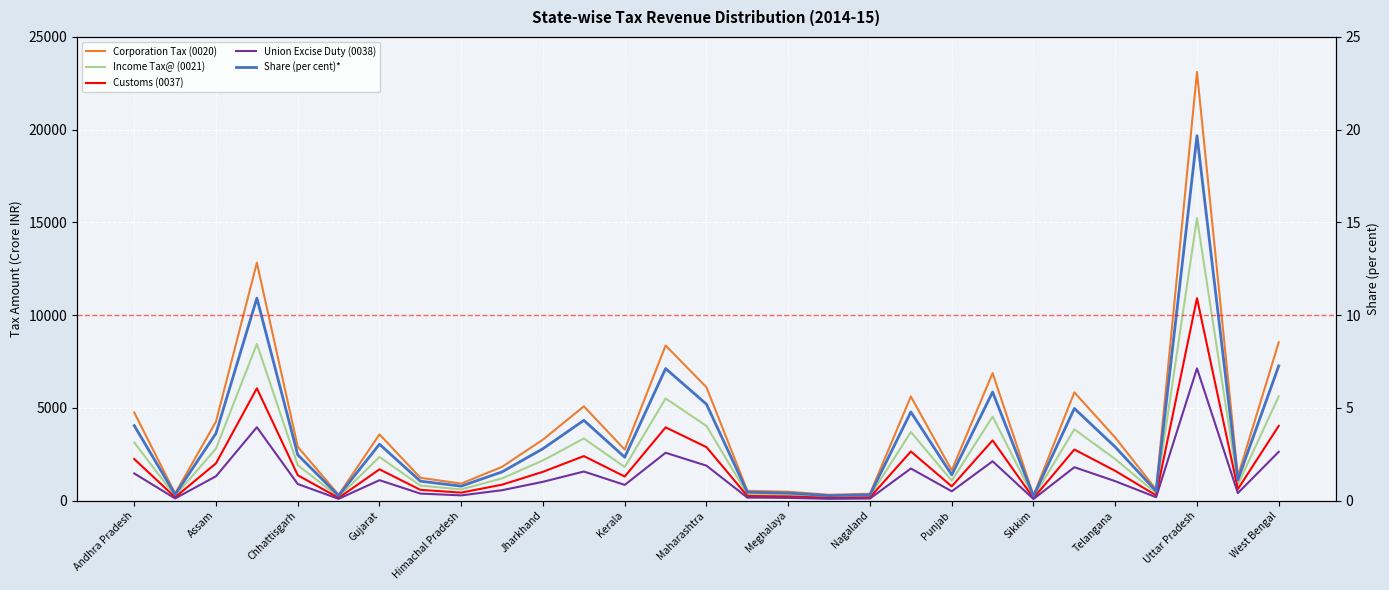

Which series has the largest total across all categories?

Corporation Tax (0020)